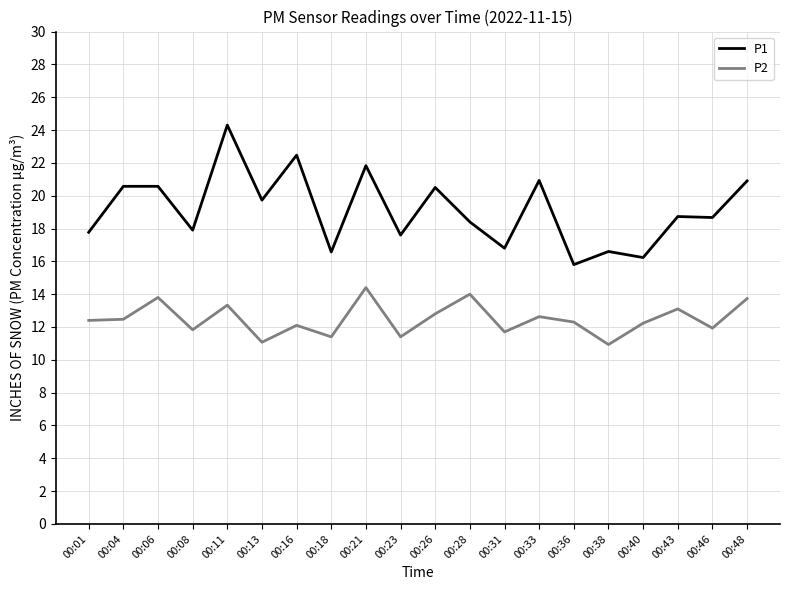

At which label does P1 reach its peak?

00:11